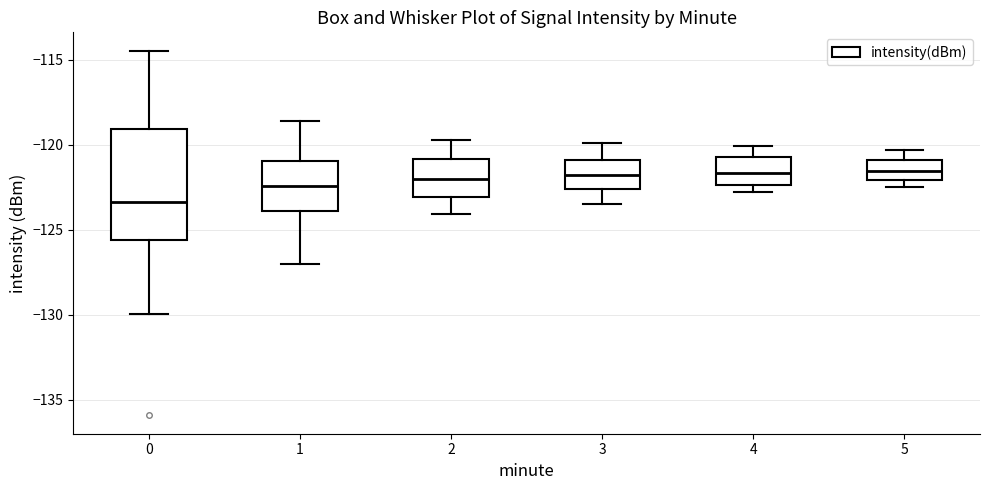

Where is the upper edge of the box at x = 0 on the y-axis? The values are not printed on the chart, so give them approximately, as read against the axis.

-119.0